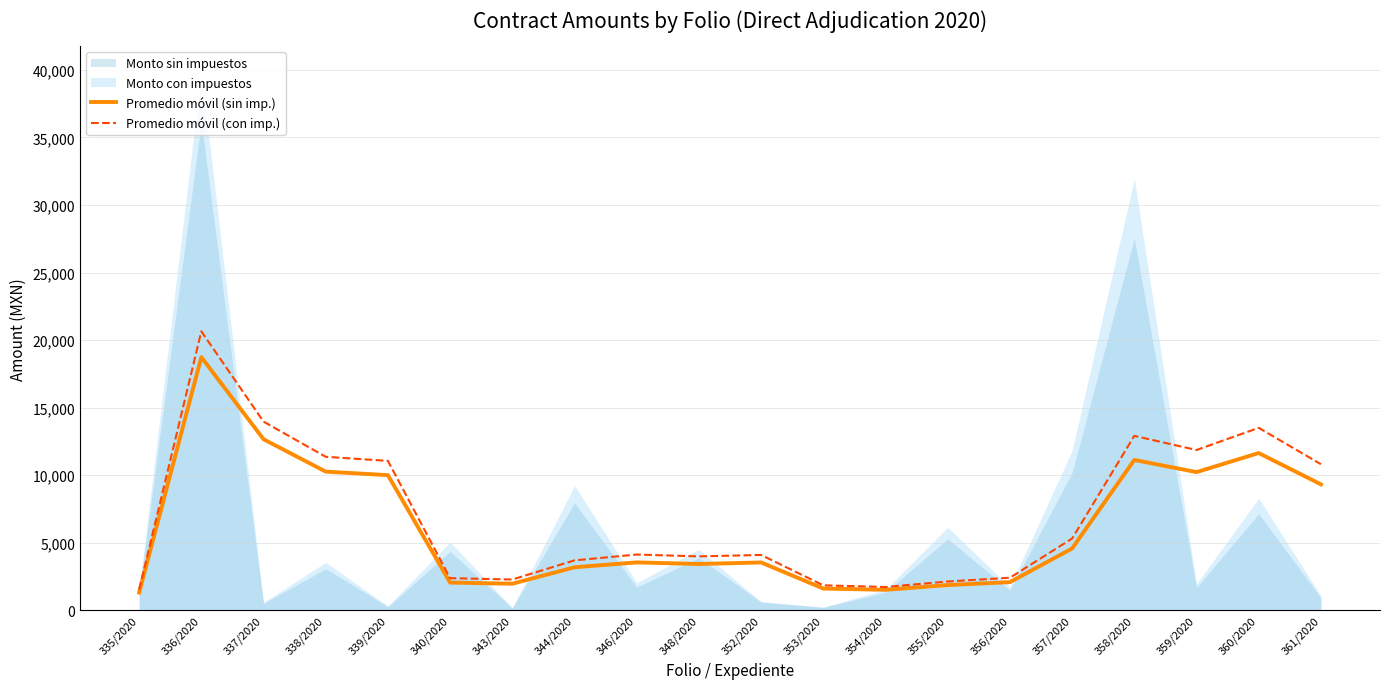

True or false: Promedio móvil (sin imp.) and Promedio móvil (con imp.) cross at least once.

False